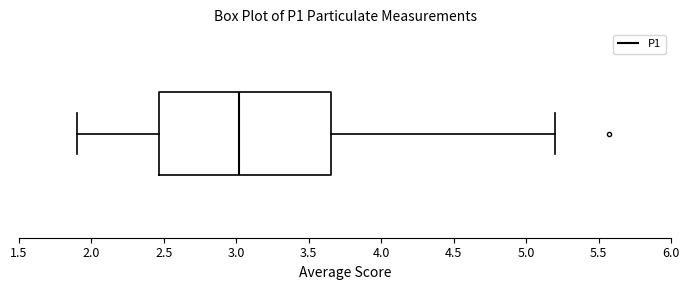

Read this box plot against the x-axis: the position of the median line, the range covered by the box, and the ends of both whiskers. The values are not printed on the chart, so give them approximately, as read against the axis.

median 3.00, box 2.45 to 3.65, whiskers 1.90 to 5.20